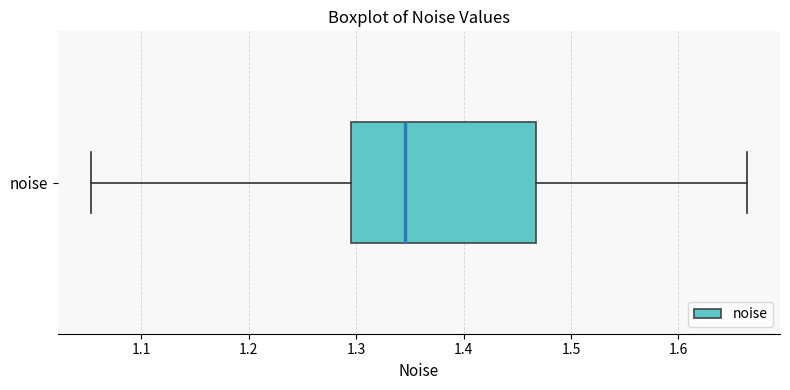

Read this box plot against the x-axis: the position of the median line, the range covered by the box, and the ends of both whiskers. The values are not printed on the chart, so give them approximately, as read against the axis.

median 1.35, box 1.29 to 1.47, whiskers 1.05 to 1.66